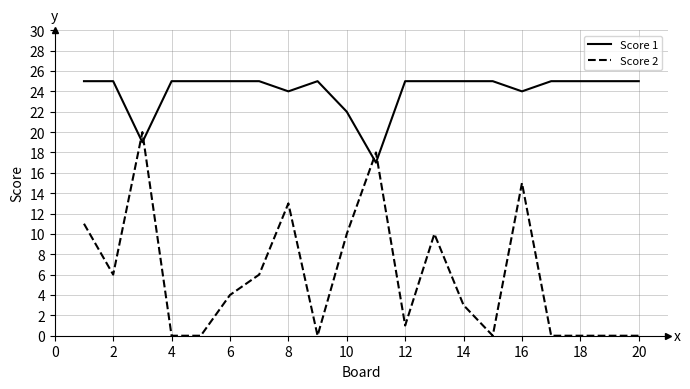

What is the difference between the maximum and minimum values in the Score 2 series?

20